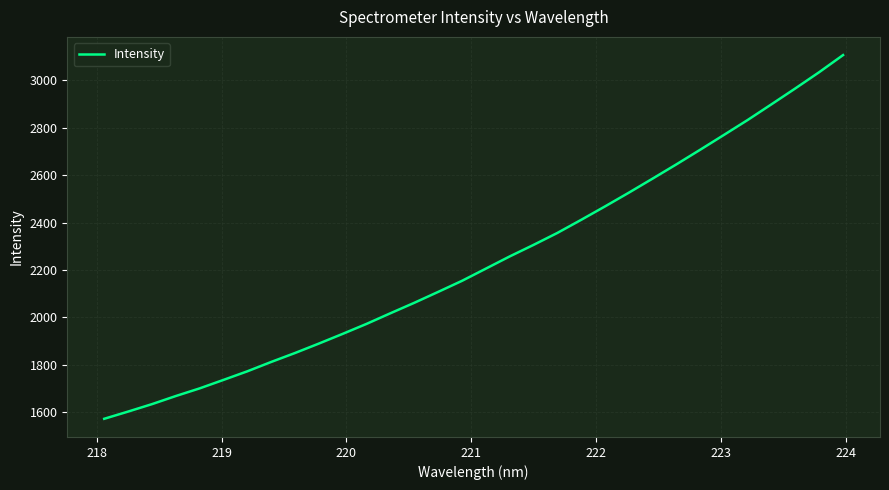

What is the greatest value displayed?

3105.8